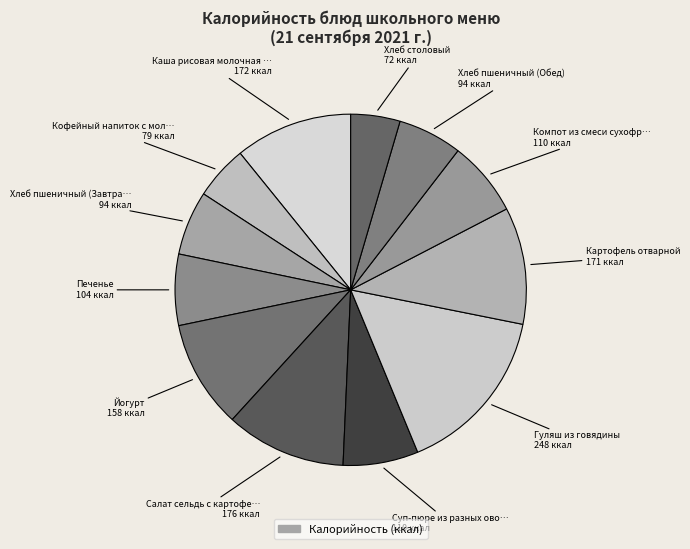

Is there a majority slice in this chart?

No